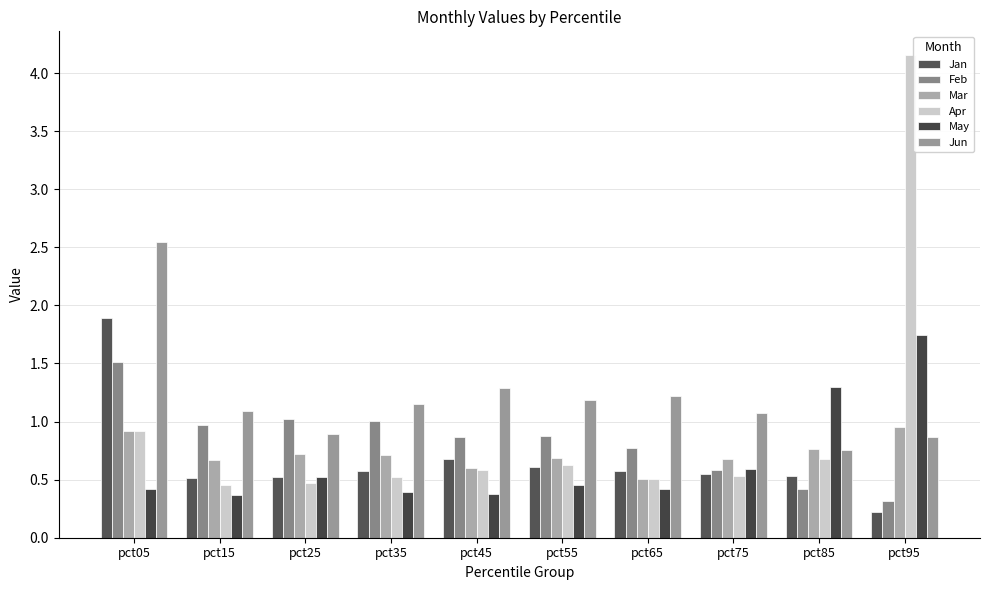

Rank the series by their maximum value, from highest to lowest.

Apr, Jun, Jan, May, Feb, Mar